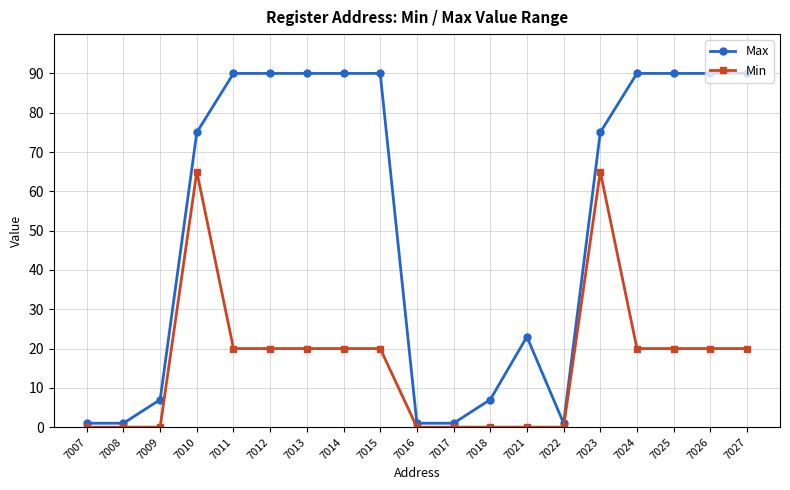

What is the total value across all series at 7022?

1